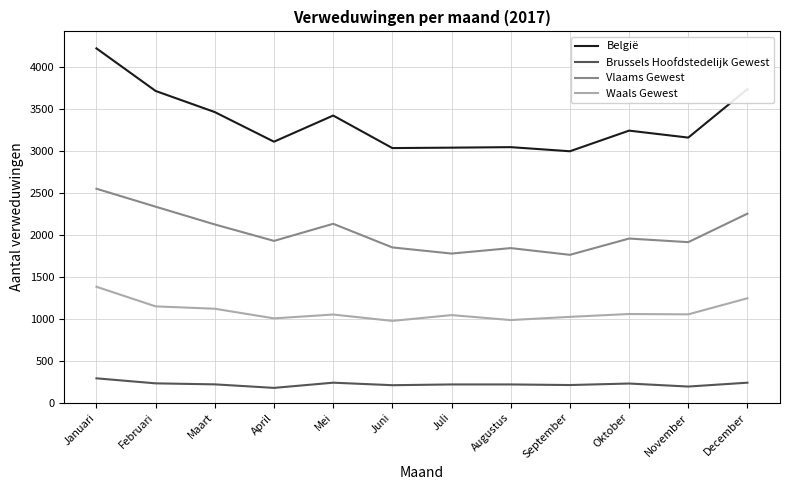

True or false: Vlaams Gewest has more than 0 points higher than both neighbors.

True